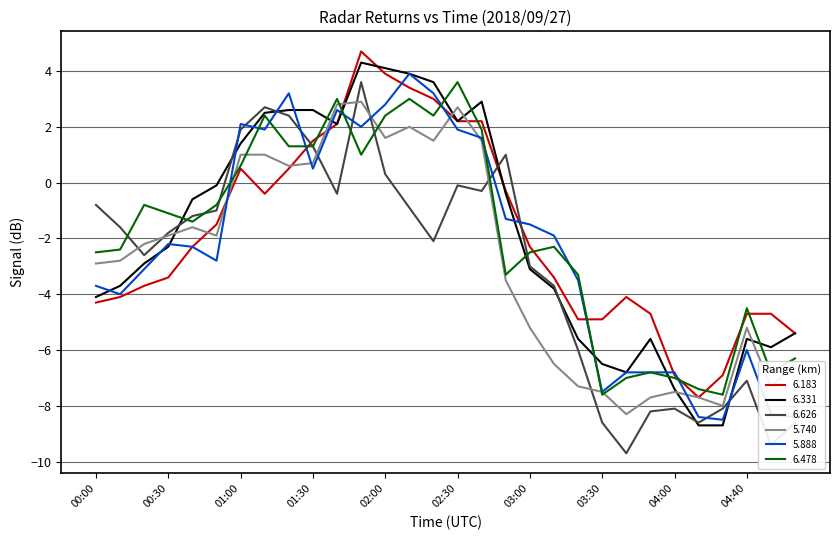

What is the highest value of the 5.888 series?

3.9